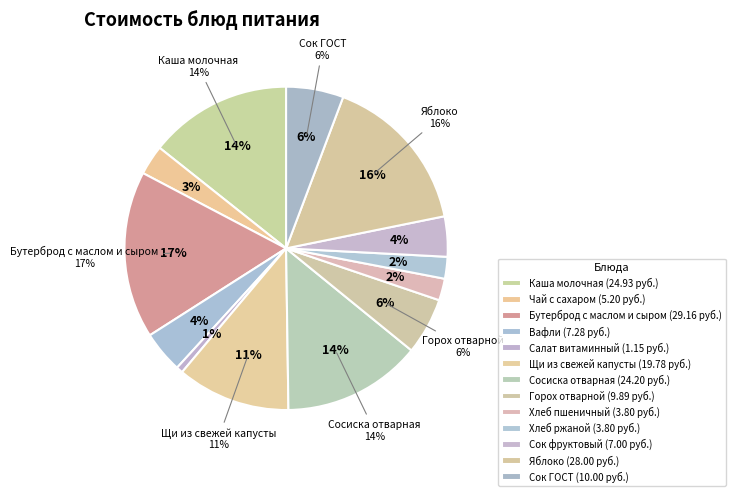

True or false: Бутерброд с маслом и сыром accounts for 11% of the total.

False